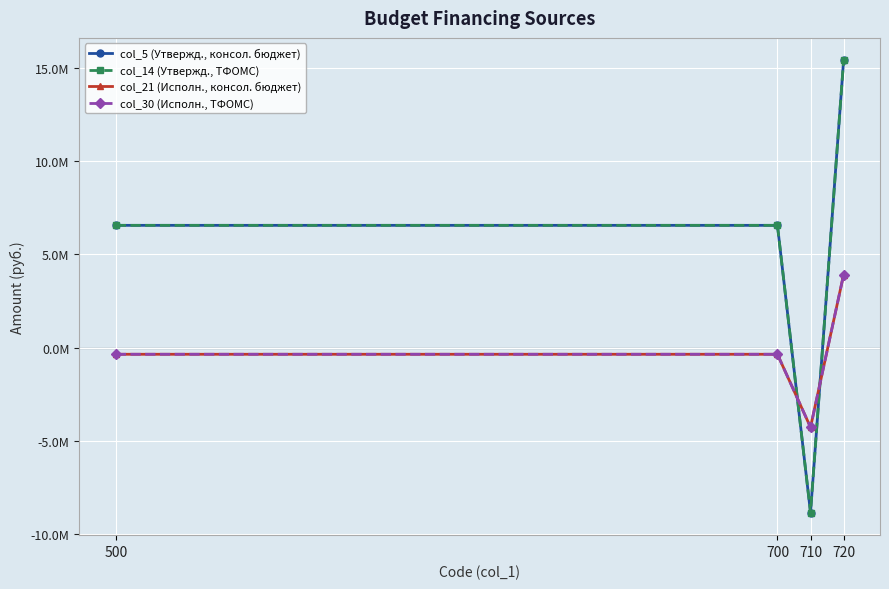

Is it true that col_14 (Утвержд., ТФОМС) equals -3383511.8 at 710?

False